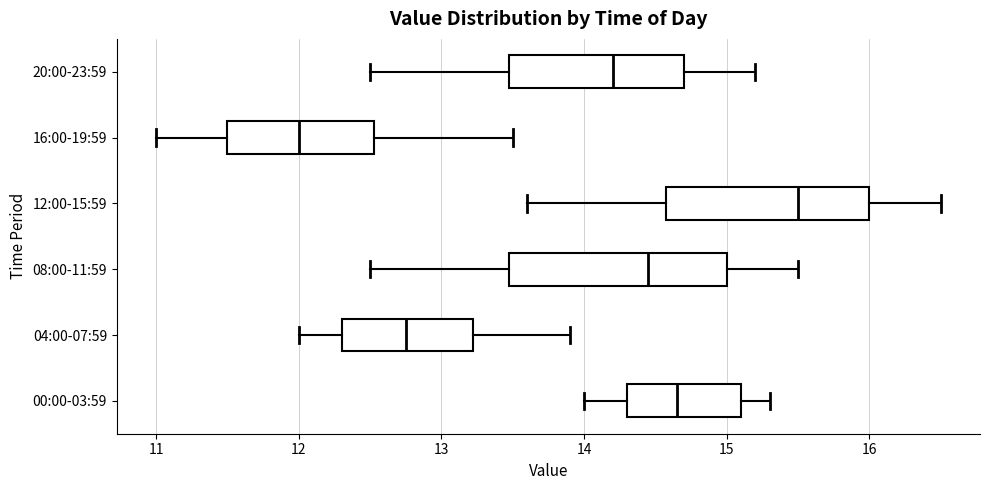

Reading bottom to top, transcribe this box plot: for each box, give where its median line is, the range the box spans, and where its two whiskers end, as read against the x-axis. The values are not printed on the chart, so give them approximately, as read against the axis.

00:00-03:59: median 14.7, box 14.3 to 15.1, whiskers 14.0 to 15.3
04:00-07:59: median 12.8, box 12.3 to 13.2, whiskers 12.0 to 13.9
08:00-11:59: median 14.5, box 13.5 to 15.0, whiskers 12.5 to 15.5
12:00-15:59: median 15.5, box 14.6 to 16.0, whiskers 13.6 to 16.5
16:00-19:59: median 12.0, box 11.5 to 12.5, whiskers 11.0 to 13.5
20:00-23:59: median 14.2, box 13.5 to 14.7, whiskers 12.5 to 15.2